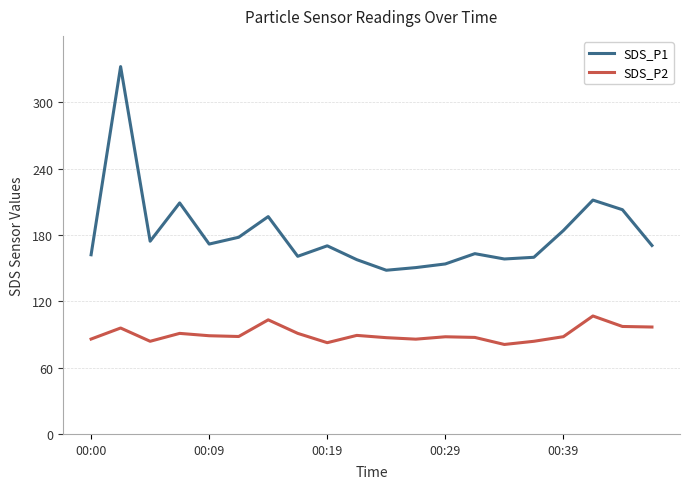

Rank the series by their maximum value, from highest to lowest.

SDS_P1, SDS_P2